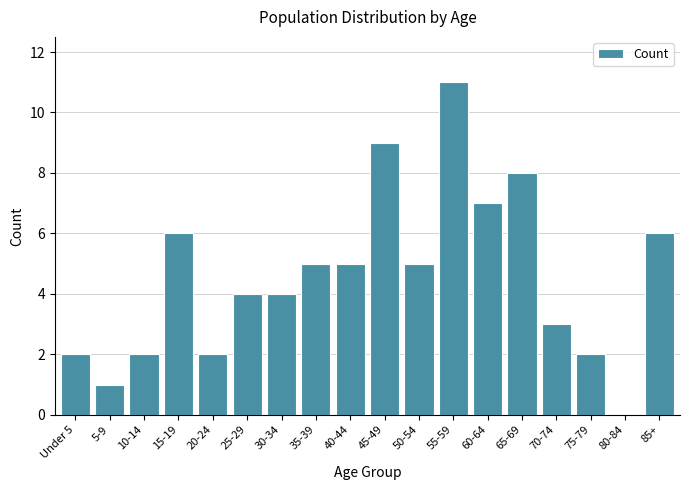

Reading left to right, what are all the values shown in this chart?

Under 5=2	5-9=1	10-14=2	15-19=6	20-24=2	25-29=4	30-34=4	35-39=5	40-44=5	45-49=9	50-54=5	55-59=11	60-64=7	65-69=8	70-74=3	75-79=2	80-84=0	85+=6